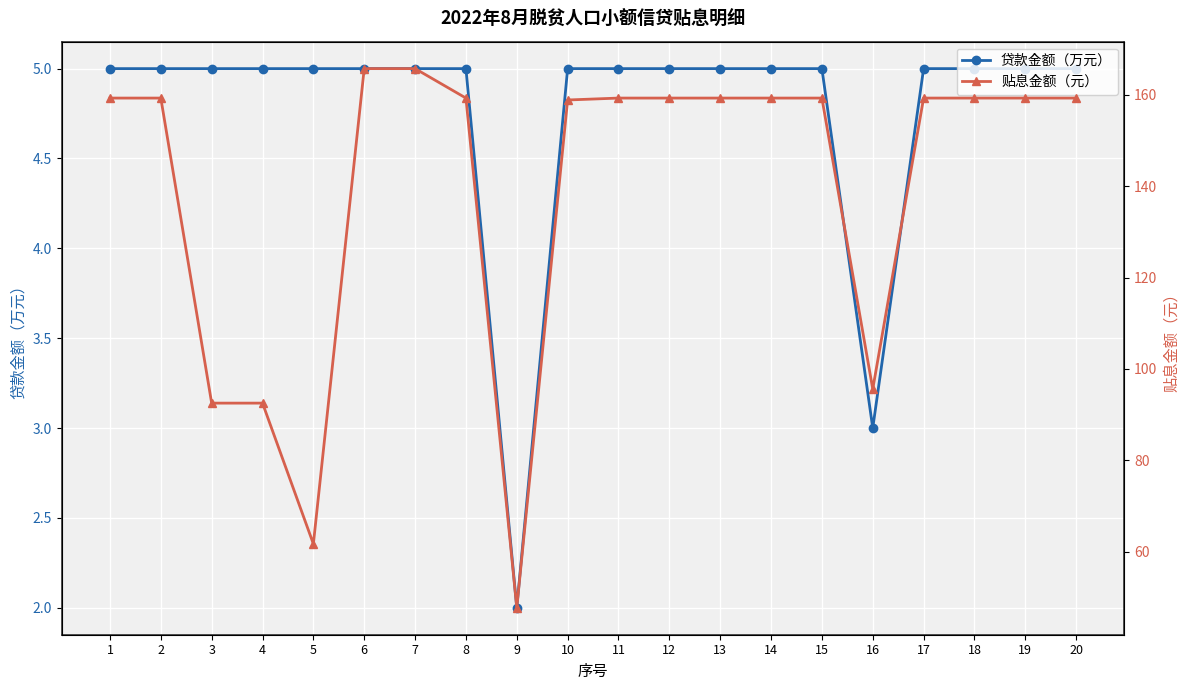

How many values in the 贴息金额（元） series are below 159?

6